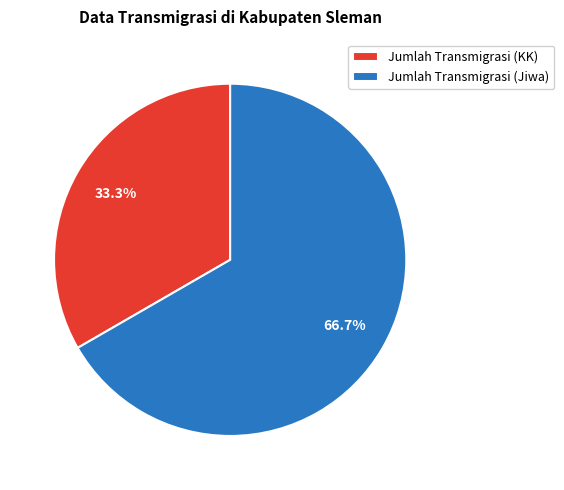

Which category accounts for the majority?

Jumlah Transmigrasi (Jiwa)